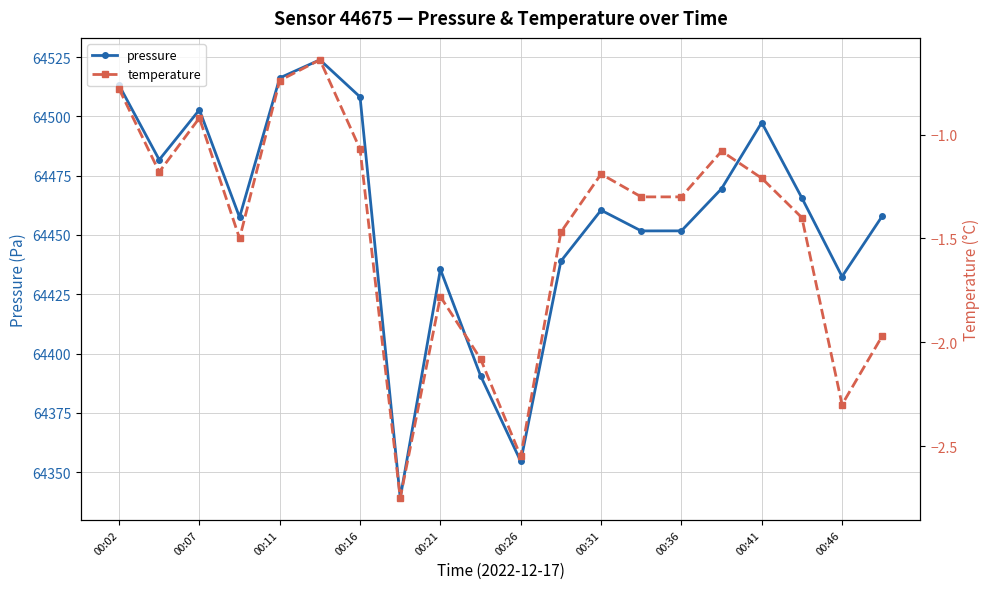

Reading right to left, what are all the values shown in this chart?

pressure: 64457.9	64432.4	64465.6	64497.4	64469.5	64451.7	64451.7	64460.4	64438.9	64354.5	64390.7	64435.5	64339.1	64508.2	64523.8	64516.2	64457.5	64502.7	64481.7	64513.1
temperature: -2.0	-2.3	-1.4	-1.2	-1.1	-1.3	-1.3	-1.2	-1.5	-2.5	-2.1	-1.8	-2.8	-1.1	-0.6	-0.7	-1.5	-0.9	-1.2	-0.8